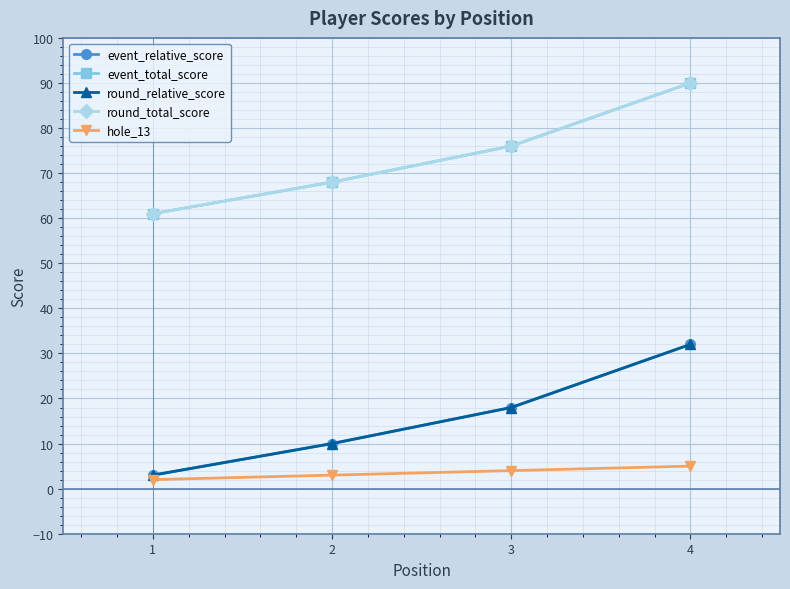

How many values in the event_relative_score series exceed 18?

1